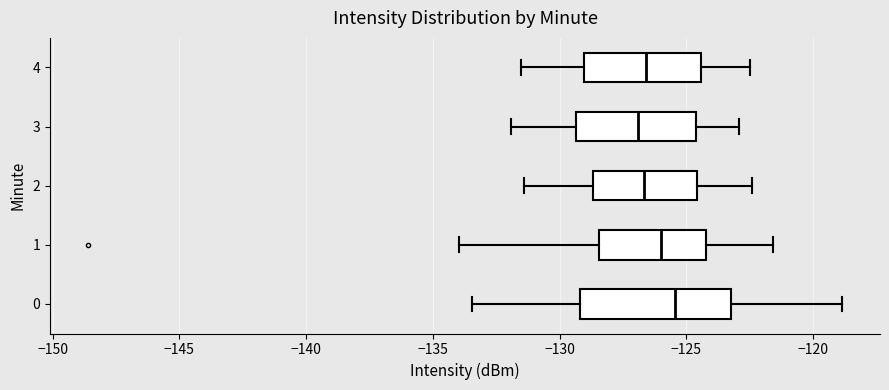

Reading bottom to top, read every box against the x-axis: the position of its median line, the range the box covers, and the ends of its whiskers. The values are not printed on the chart, so give them approximately, as read against the axis.

0: median -125.5, box -129.0 to -123.0, whiskers -133.5 to -119.0
1: median -126.0, box -128.5 to -124.0, whiskers -134.0 to -121.5
2: median -126.5, box -128.5 to -124.5, whiskers -131.5 to -122.5
3: median -127.0, box -129.5 to -124.5, whiskers -132.0 to -123.0
4: median -126.5, box -129.0 to -124.5, whiskers -131.5 to -122.5